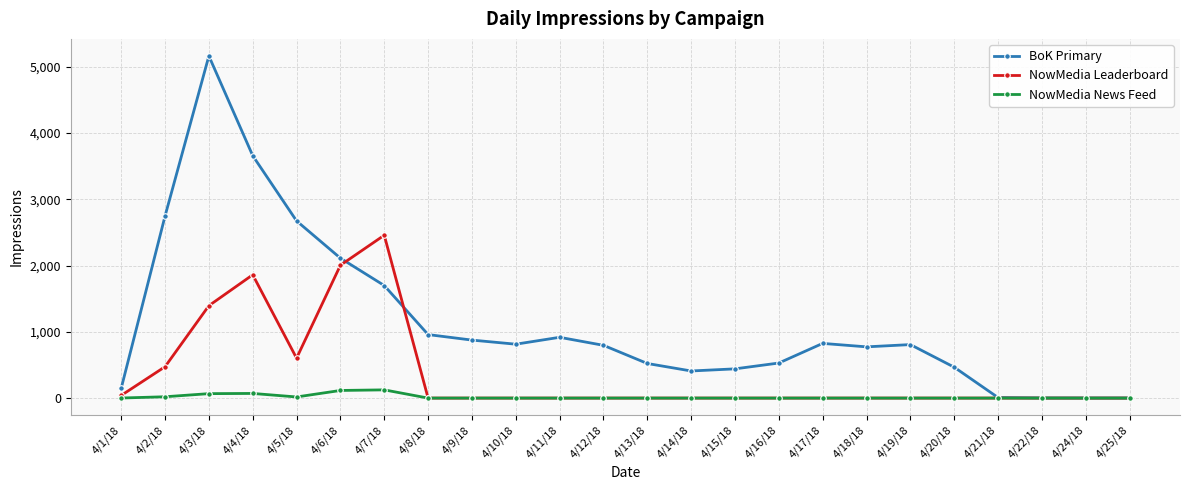

In BoK Primary, how many points are higher than both neighbors (excluding endpoints)?

4